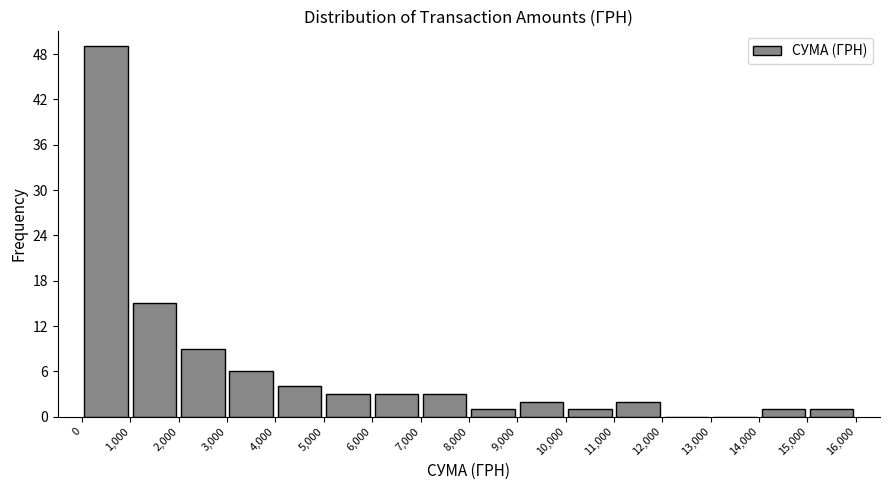

Which range on the x-axis has the tallest bar?

0 to 1,000